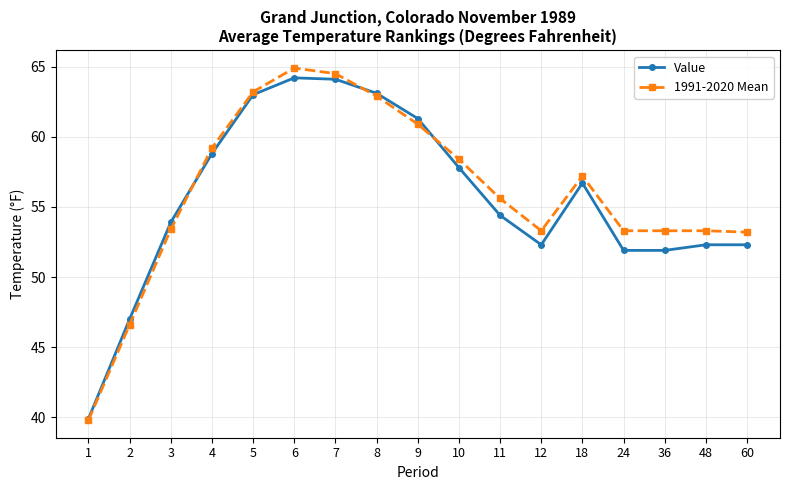

Which series ends up on top after the final intersection of 1991-2020 Mean and Value?

1991-2020 Mean